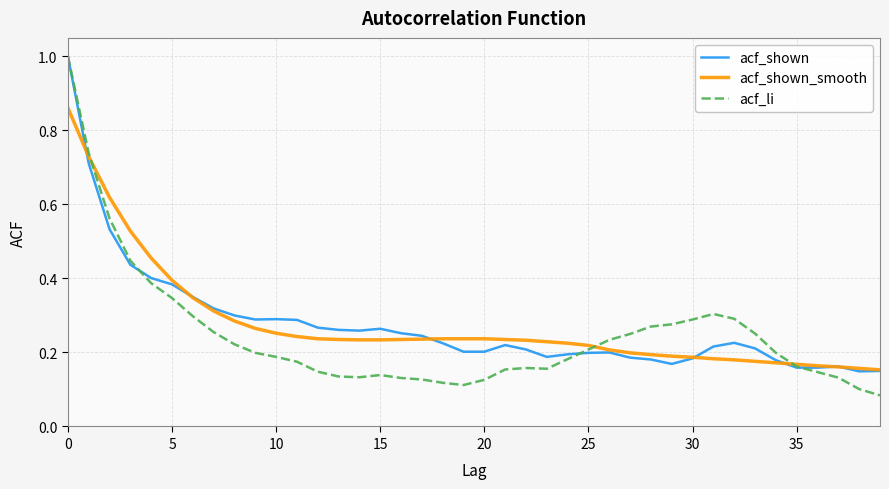

What are all the series names shown in the legend?

acf_shown, acf_shown_smooth, acf_li